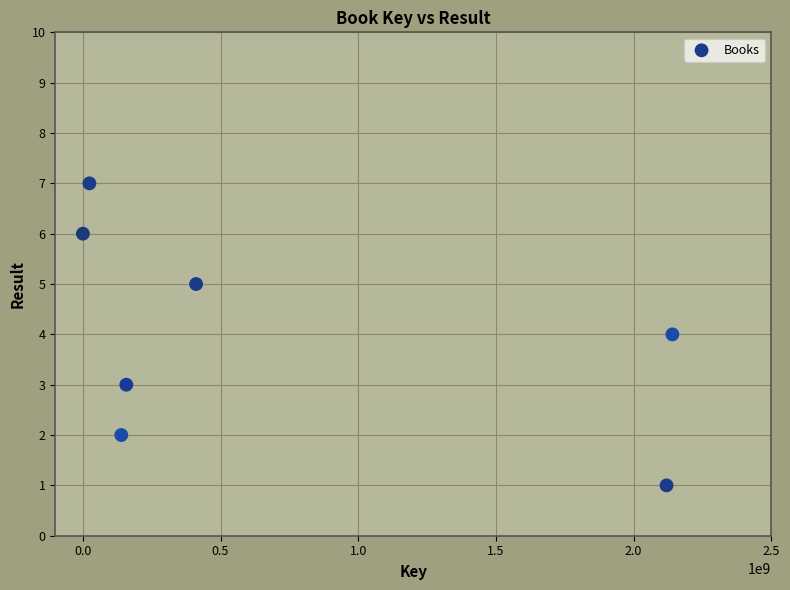

What is the range of Y values (max minus min)?

6